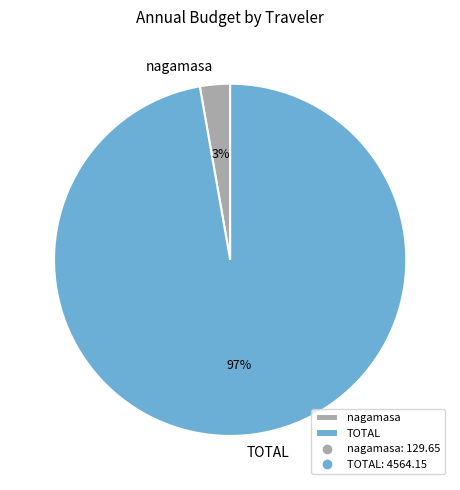

Do TOTAL and nagamasa together represent more than half of the pie?

Yes